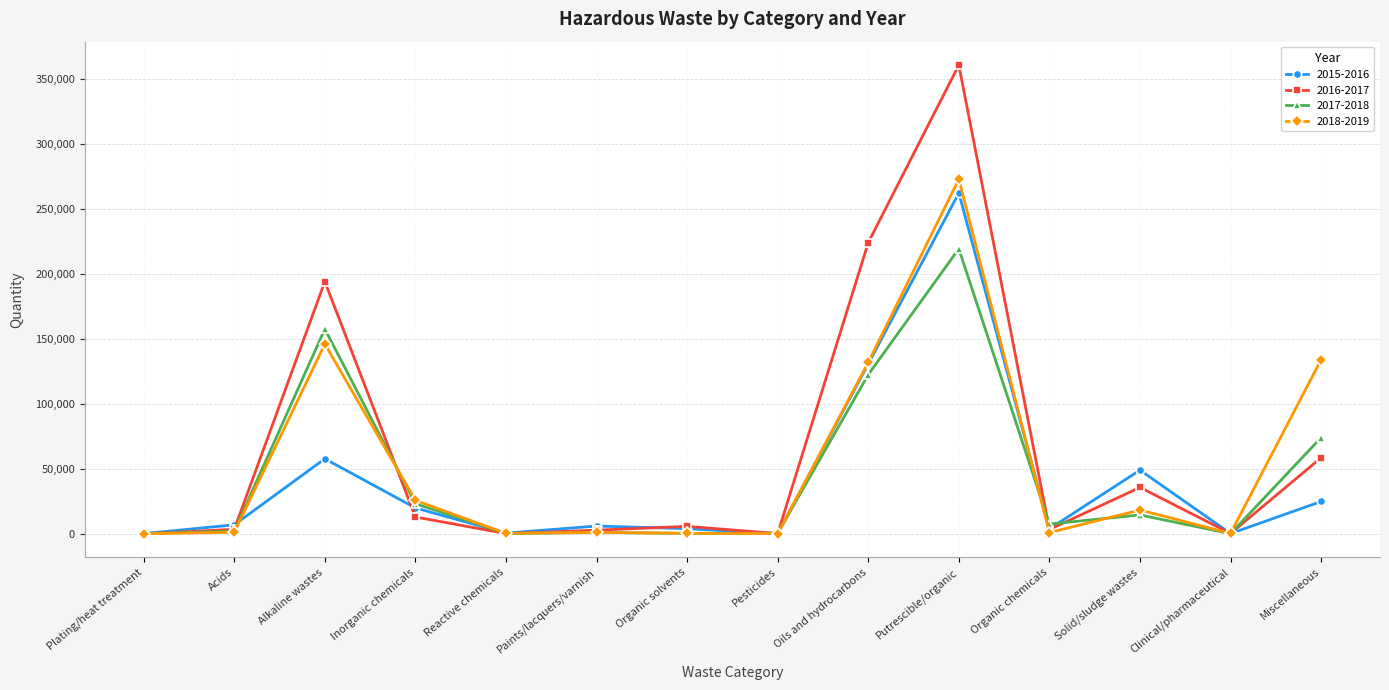

At which category does 2016-2017 reach its first local peak?

Alkaline wastes